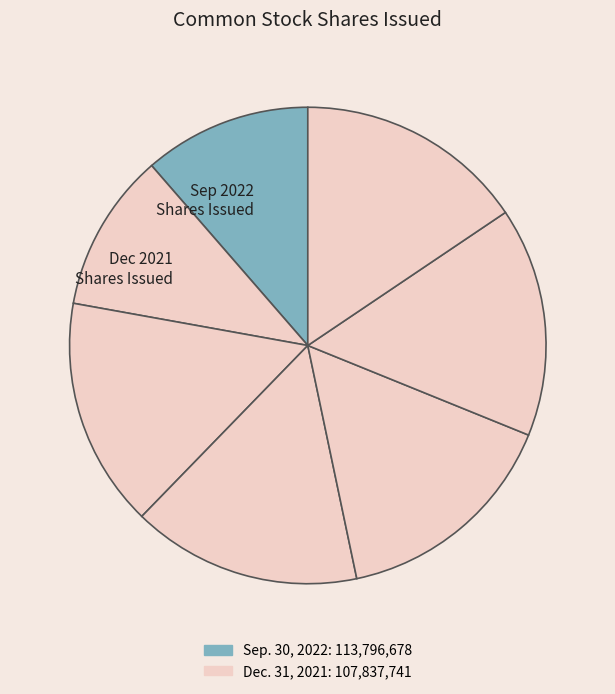

How many slices are in this pie chart?

7